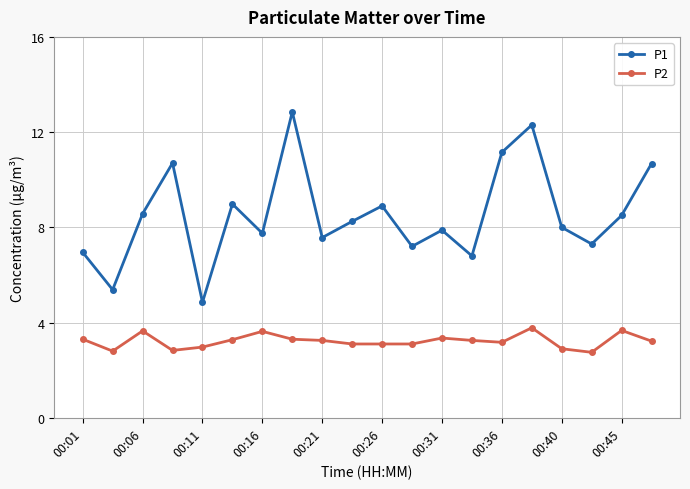

Rank the series by their average value, from highest to lowest.

P1, P2